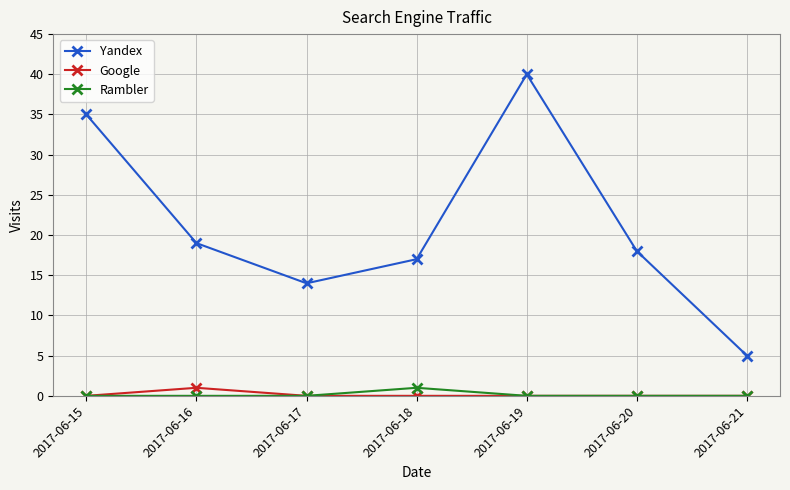

At which category does the chart reach its peak across all series?

2017-06-19